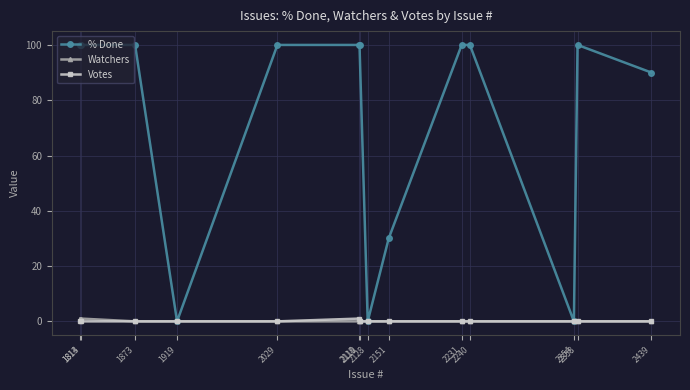

Which series has the widest spread of values?

% Done